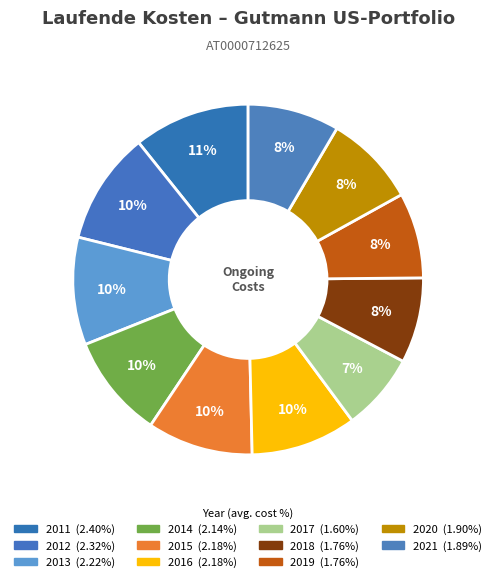

Count the number of slices in the pie.

11